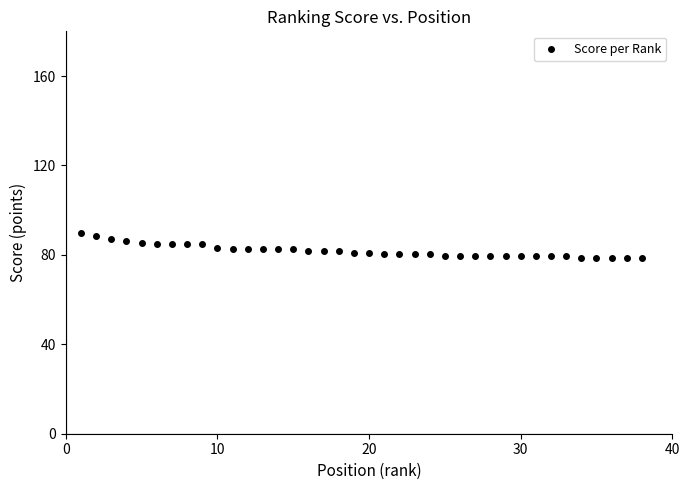

What is the range of X values (max minus min)?

37.0